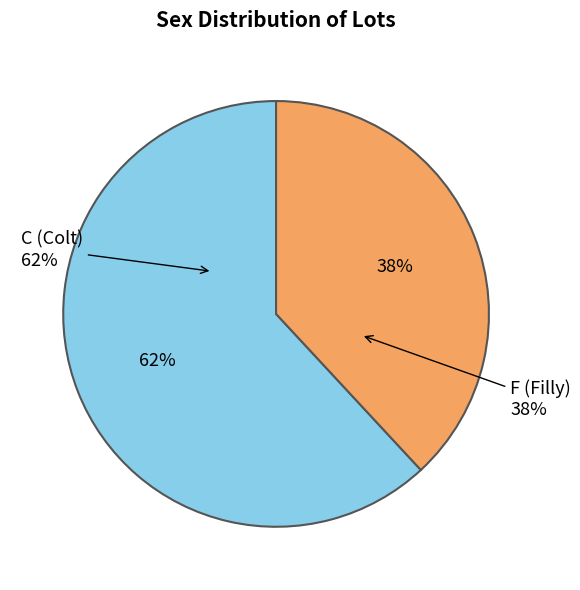

What percentage is the C slice, to the nearest percent?

62%